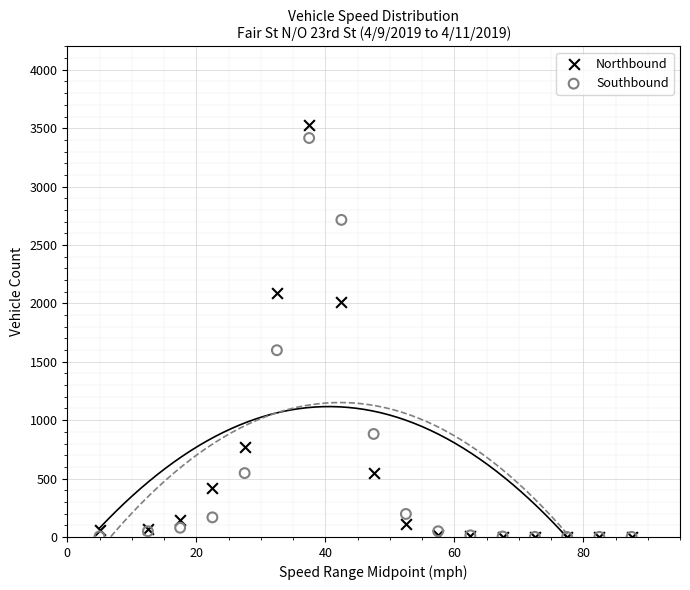

In the Northbound series, what Y value is closest to 1765?

2014